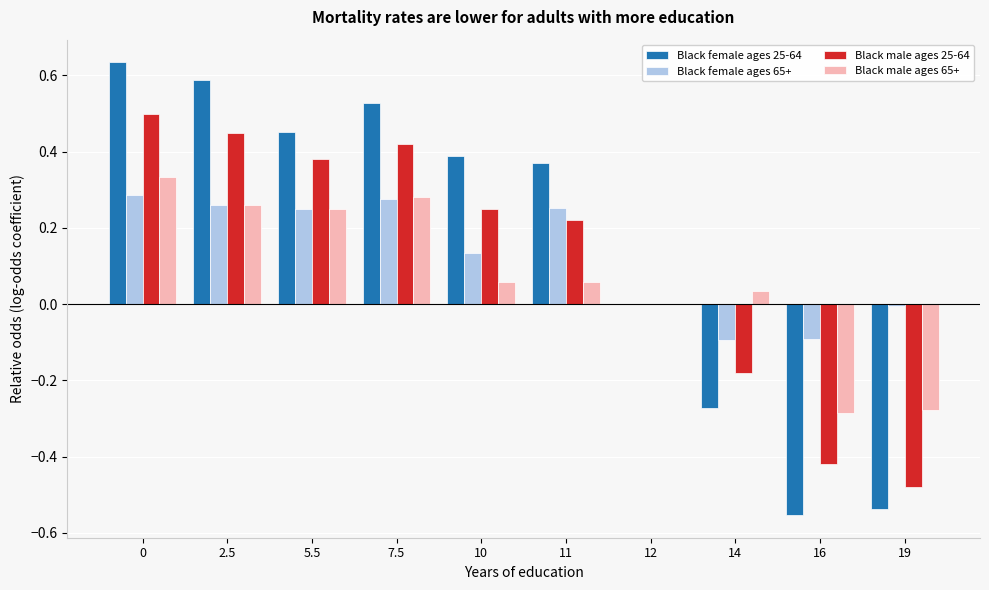

What are all the series names shown in the legend?

Black female ages 25-64, Black female ages 65+, Black male ages 25-64, Black male ages 65+